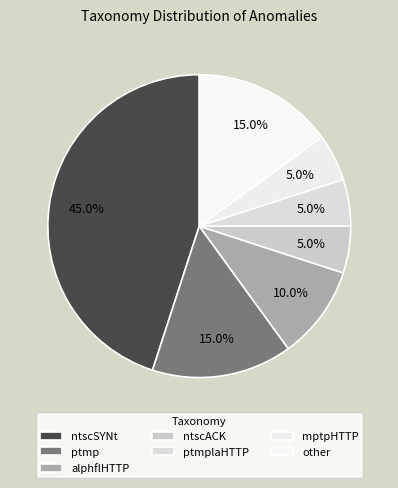

Count the number of slices in the pie.

7